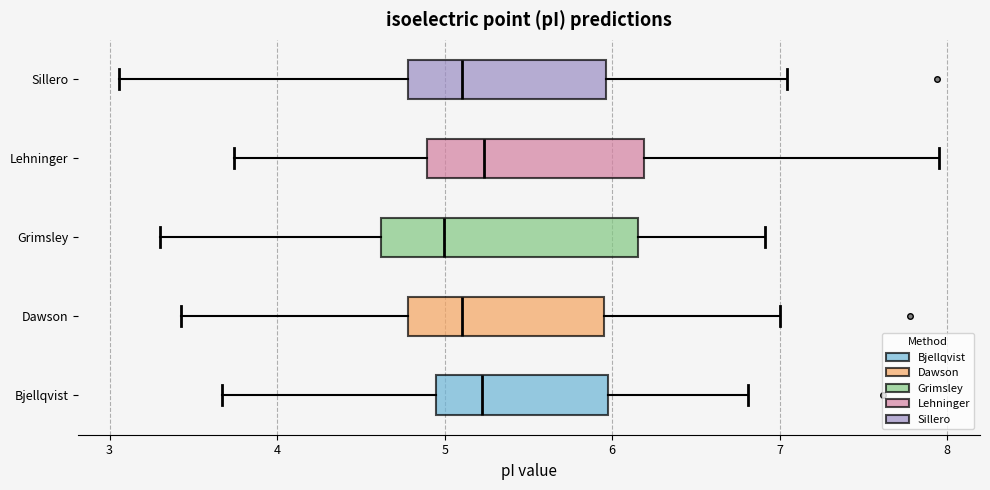

Reading bottom to top, transcribe this box plot: for each box, give where its median line is, the range the box spans, and where its two whiskers end, as read against the x-axis. The values are not printed on the chart, so give them approximately, as read against the axis.

Bjellqvist: median 5.2, box 4.9 to 6.0, whiskers 3.7 to 6.8
Dawson: median 5.1, box 4.8 to 6.0, whiskers 3.4 to 7.0
Grimsley: median 5.0, box 4.6 to 6.2, whiskers 3.3 to 6.9
Lehninger: median 5.2, box 4.9 to 6.2, whiskers 3.7 to 8.0
Sillero: median 5.1, box 4.8 to 6.0, whiskers 3.1 to 7.0